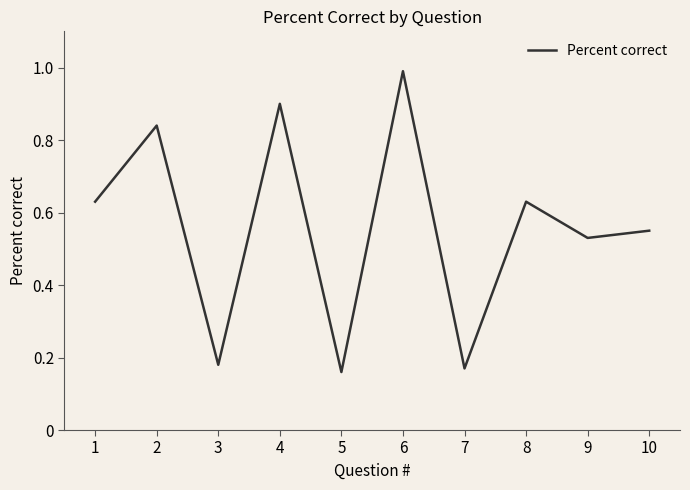

What is the difference between the values at 4 and 5?

0.7